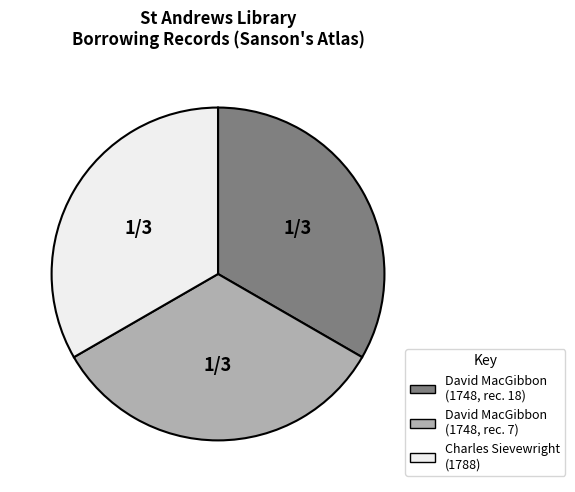

Combined, do David MacGibbon (1748, rec. 7) and Charles Sievewright (1788) account for over 50%?

Yes